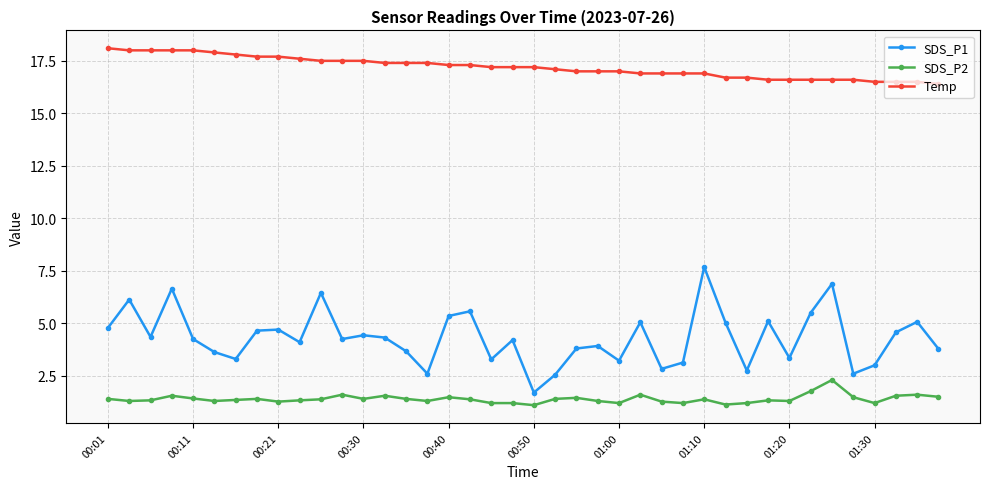

What is the difference between the maximum and minimum values in the SDS_P2 series?

1.2